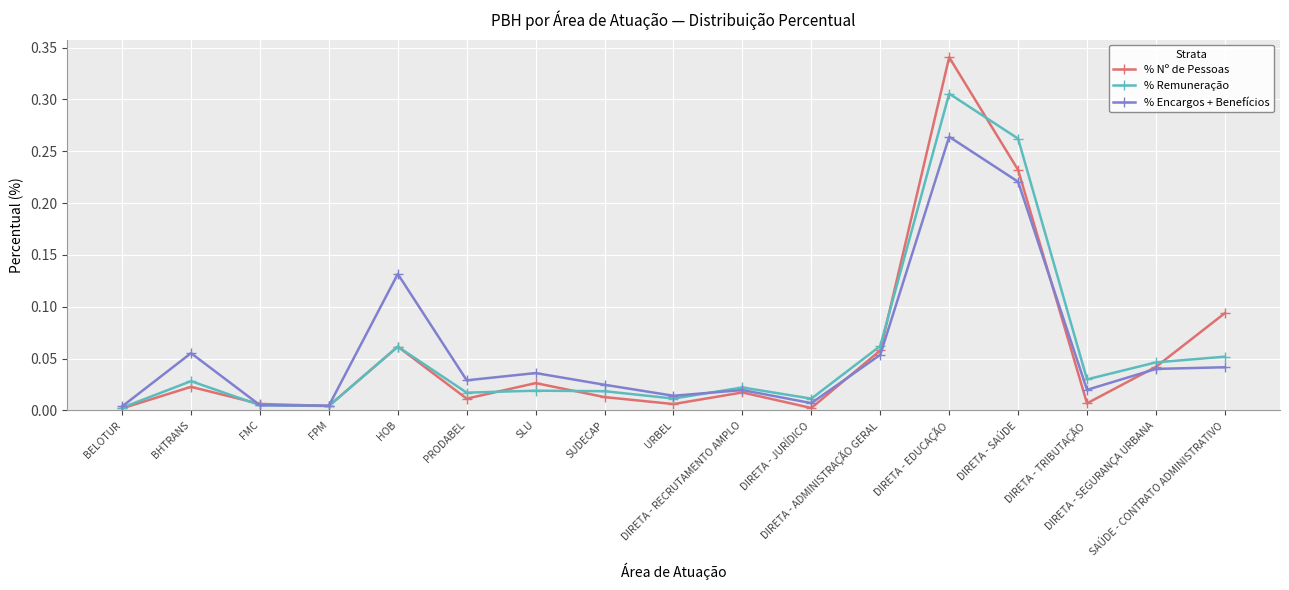

What is the sum of all % Nº de Pessoas values?

0.9